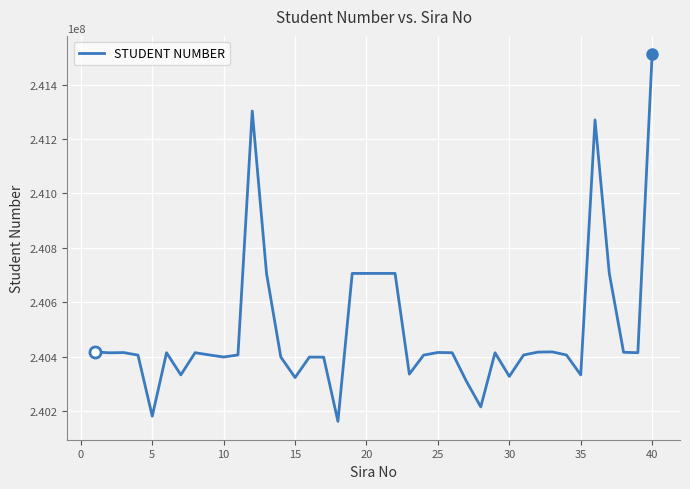

True or false: the data has more than 1 interior local peaks.

True